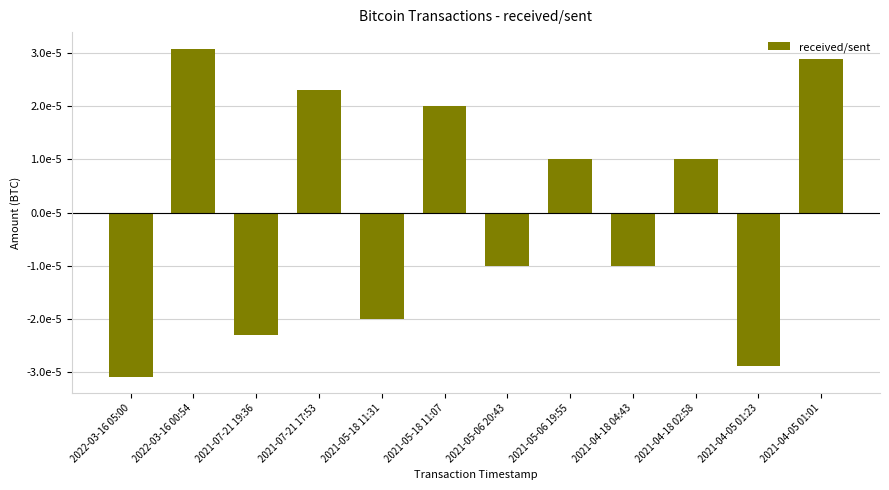

What is the label of the 11th bar from the right?

2022-03-16 00:54